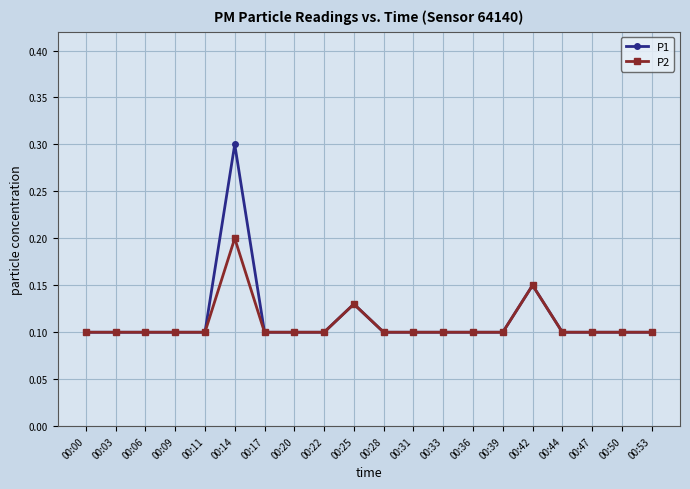

At 00:14, list the series in order from largest to smallest.

P1, P2